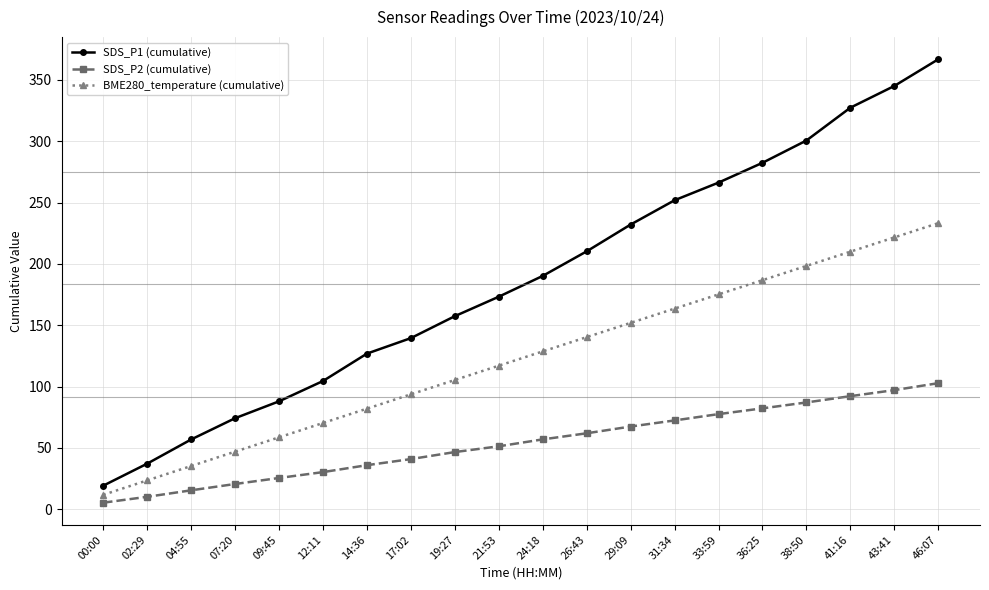

At which label does SDS_P1 (cumulative) first exceed 190?

24:18